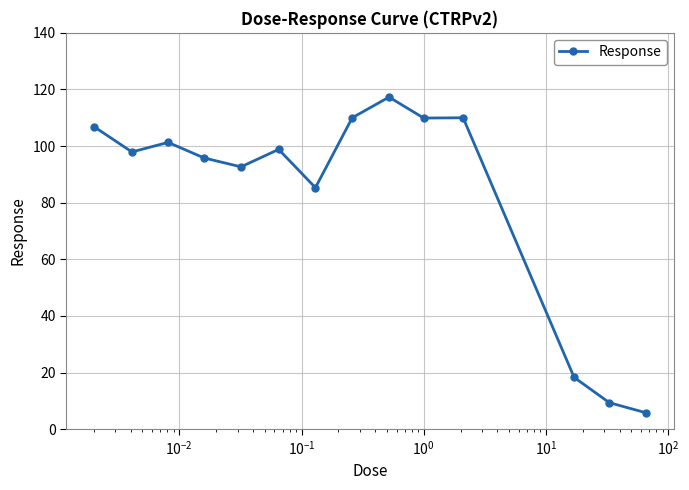

Count the number of categories in the chart.

14